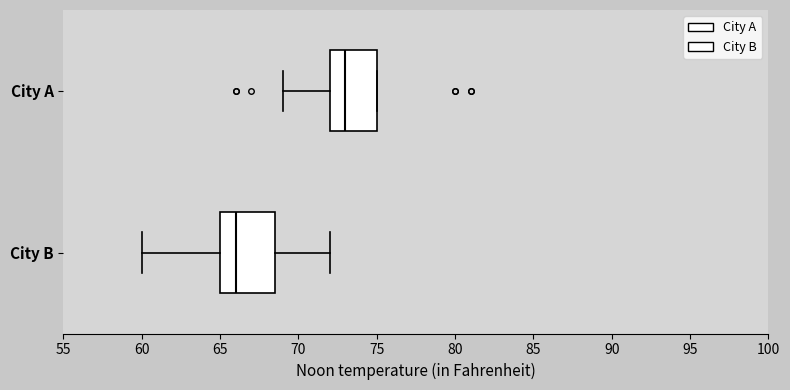

Where is the left edge of the box for City B on the x-axis? The values are not printed on the chart, so give them approximately, as read against the axis.

65.0